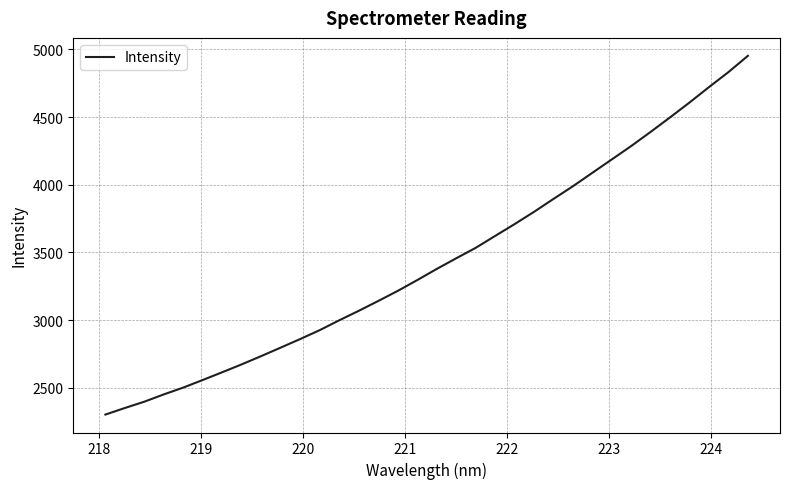

What is the minimum value shown in the chart?

2303.4